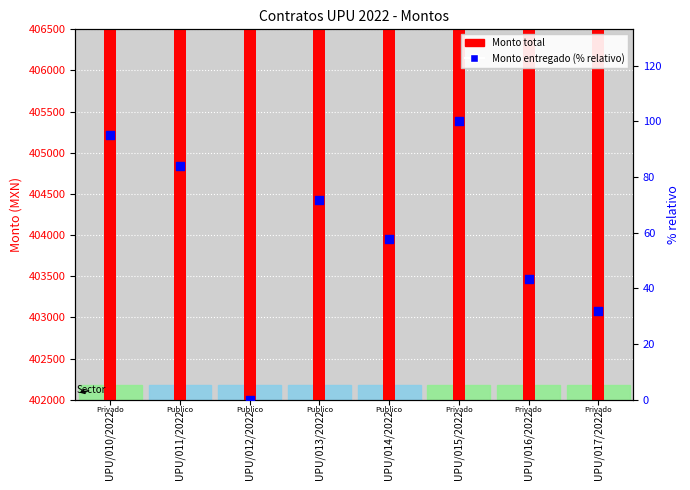

What are all the series names shown in the legend?

Monto total, Monto entregado (% relativo)